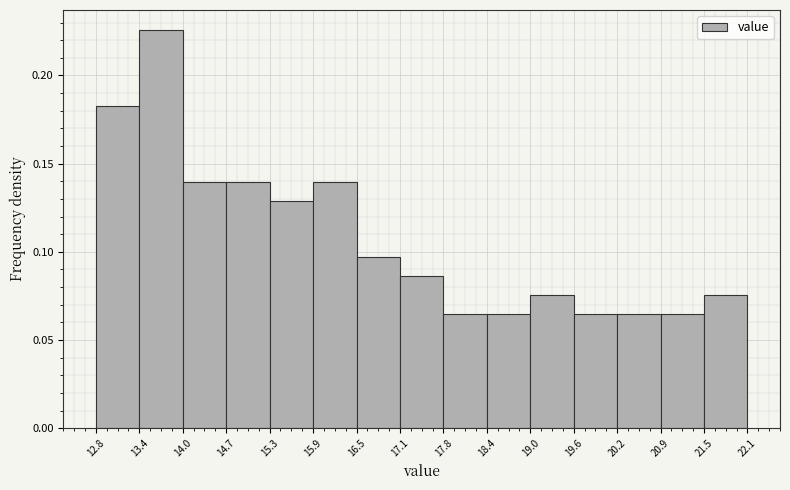

What is the height of the bar covering 21.5 to 22.1 on the x-axis? The values are not printed on the chart, so give them approximately, as read against the axis.

0.075